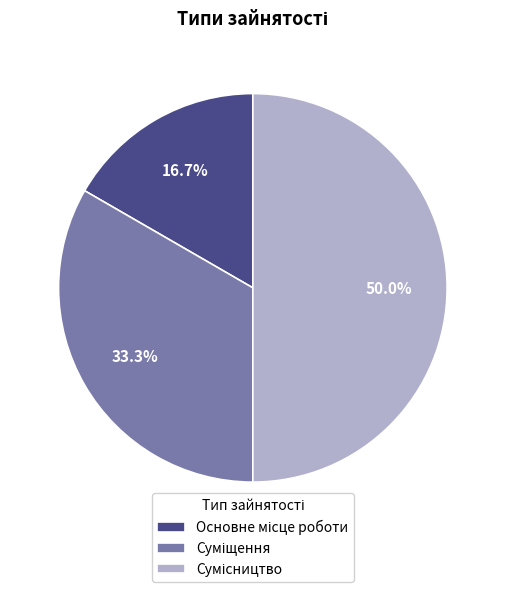

Is it true that Суміщення is 33% of the pie?

True